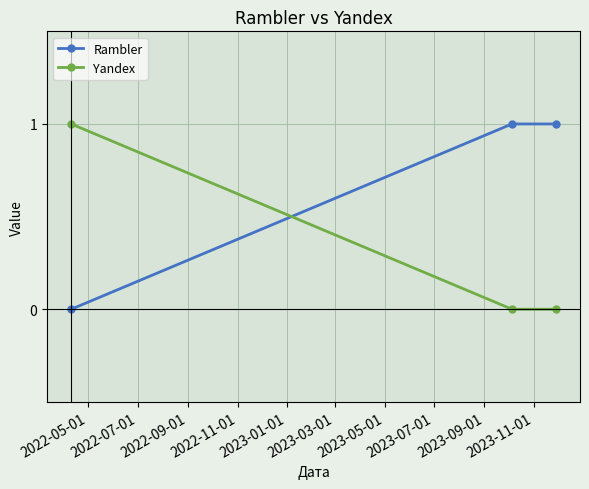

What is the value of the Rambler point at the 2nd from the left?

1